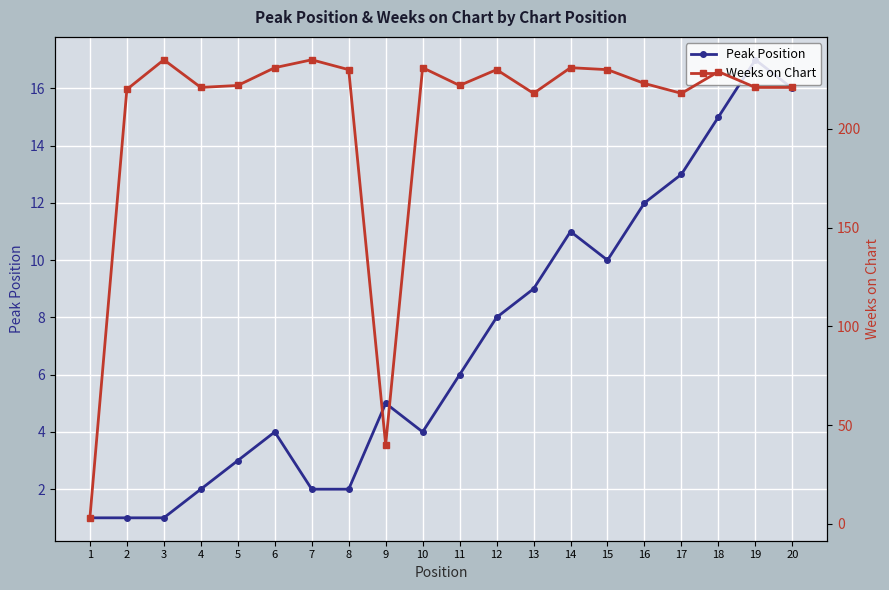

What is the spread (max minus min) of values at 20?

205